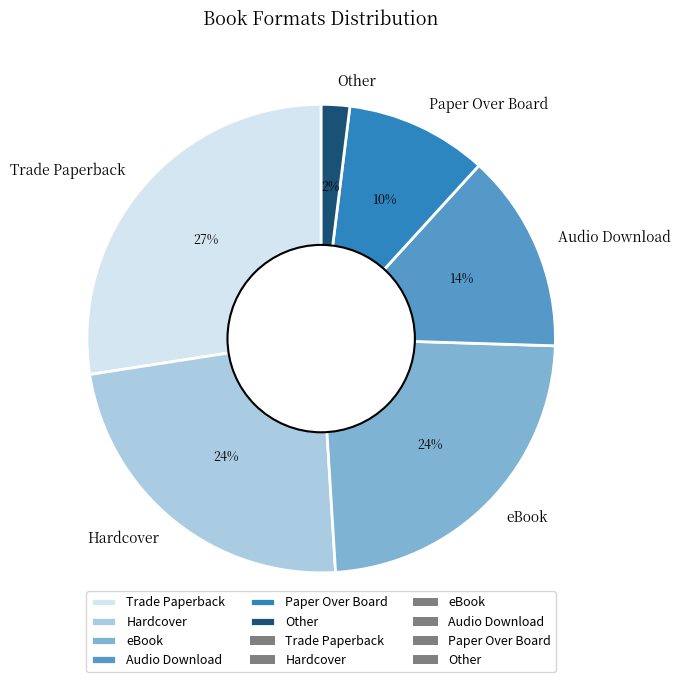

True or false: Other accounts for 2% of the total.

True